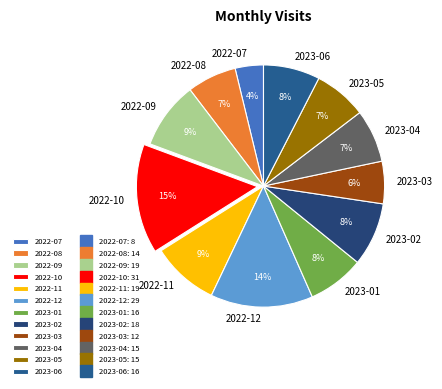

Approximately how many times larger is the value at 2022-07 compared to 2022-12?

0.3